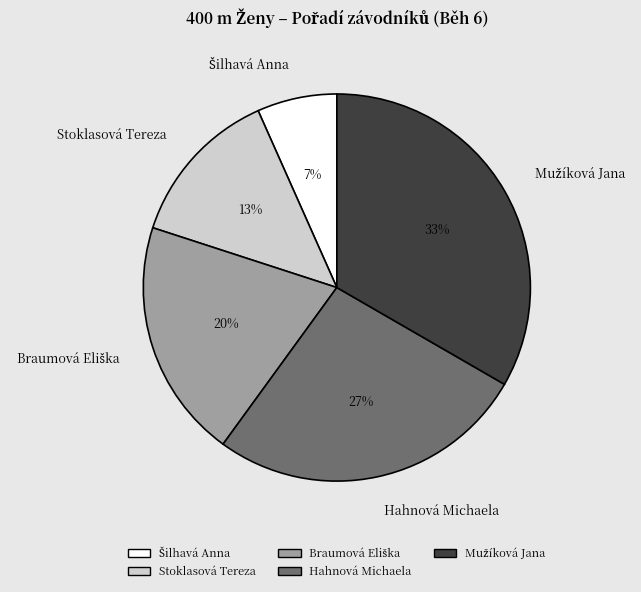

True or false: Stoklasová Tereza accounts for 13% of the total.

True